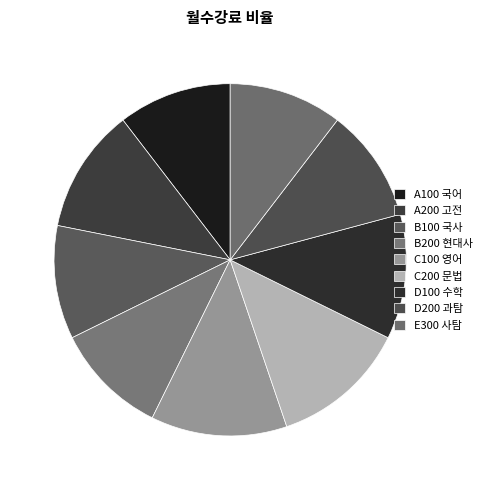

Does D200 과탐 account for over 50% of the chart?

No